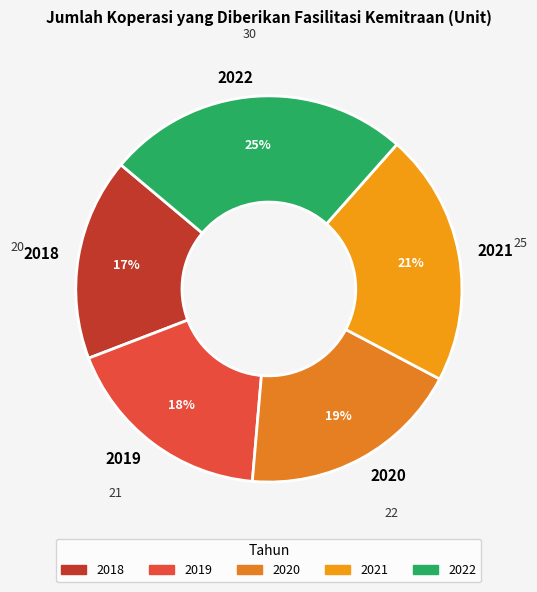

Rank the categories by value from lowest to highest.

2018, 2019, 2020, 2021, 2022